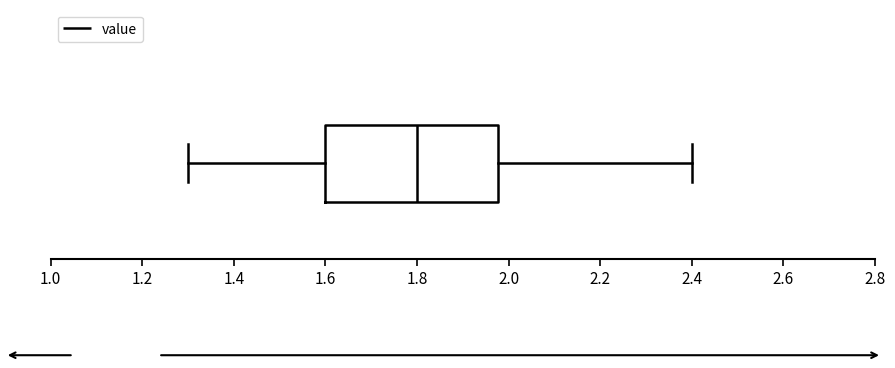

Read this box plot against the x-axis: the position of the median line, the range covered by the box, and the ends of both whiskers. The values are not printed on the chart, so give them approximately, as read against the axis.

median 1.80, box 1.60 to 1.98, whiskers 1.30 to 2.40